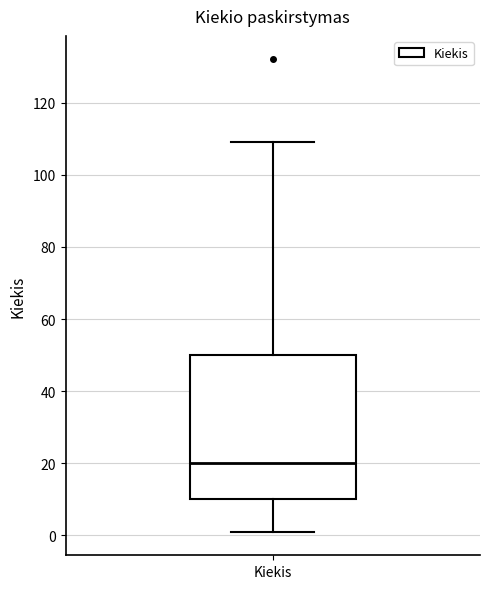

Transcribe this box plot: give where the median line is, the range the box spans, and where the two whiskers end, as read against the y-axis. The values are not printed on the chart, so give them approximately, as read against the axis.

median 20, box 10 to 50, whiskers 2 to 110